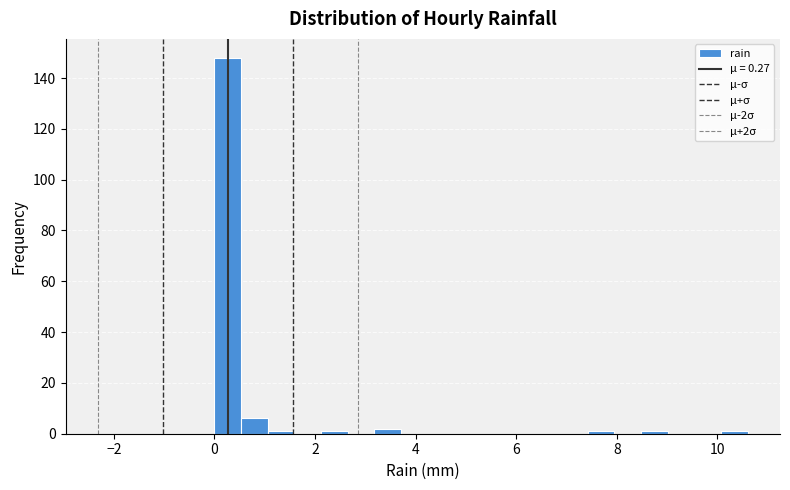

Around what value on the x-axis is the tallest bar? Give the approximate position of its centre, as read against the axis.

0.2